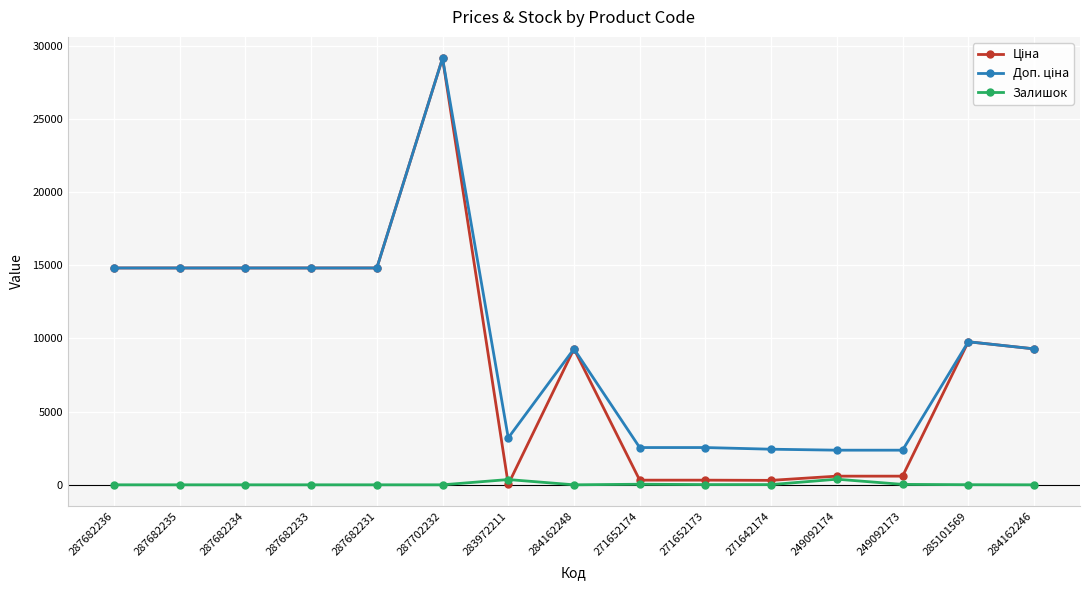

What is the total value across all series at 287682235?

29635.2